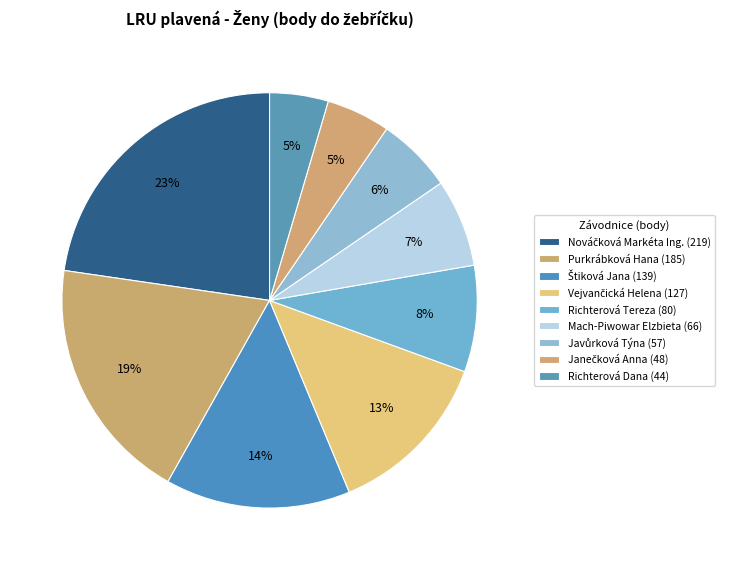

What is the change in value from Nováčková Markéta Ing. to Mach-Piwowar Elzbieta?

-153